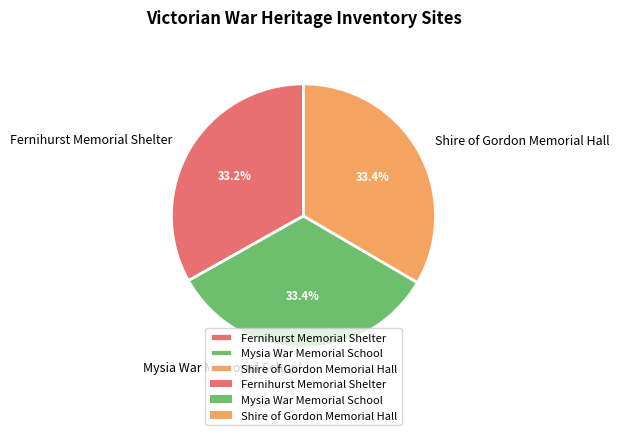

How much of the chart is everything except Fernihurst Memorial Shelter?

66.8%